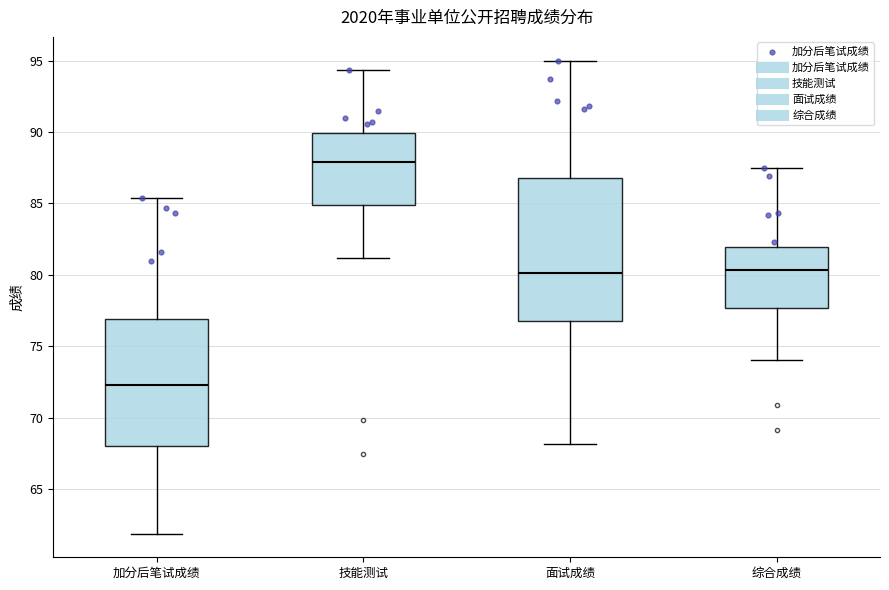

Comparing the boxes themselves (not the whiskers), which one is the tallest?

面试成绩